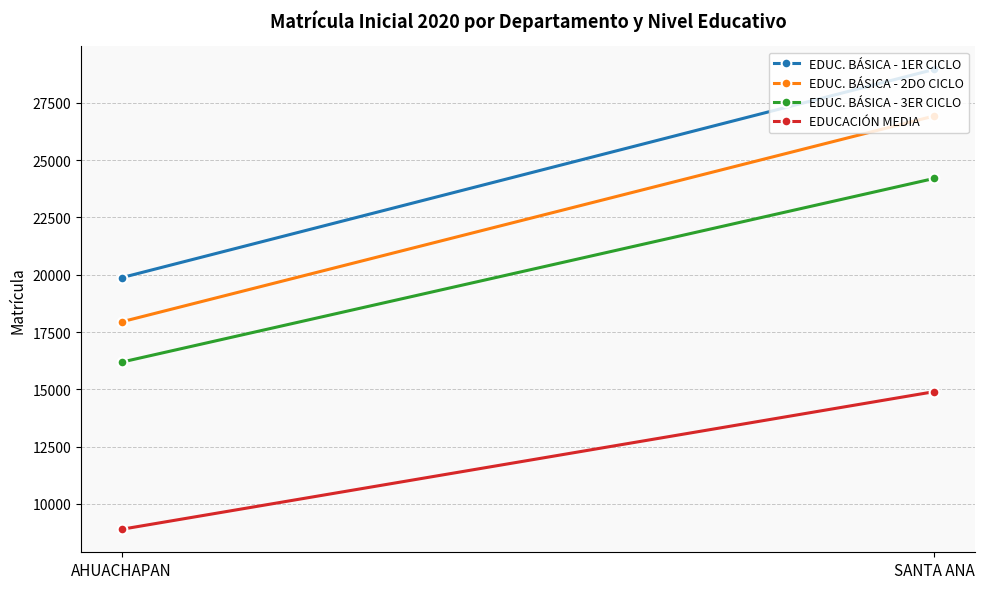

Reading left to right, transcribe all the data shown in this chart.

EDUC. BÁSICA - 1ER CICLO: 19874	28960
EDUC. BÁSICA - 2DO CICLO: 17948	26928
EDUC. BÁSICA - 3ER CICLO: 16189	24203
EDUCACIÓN MEDIA: 8896	14900